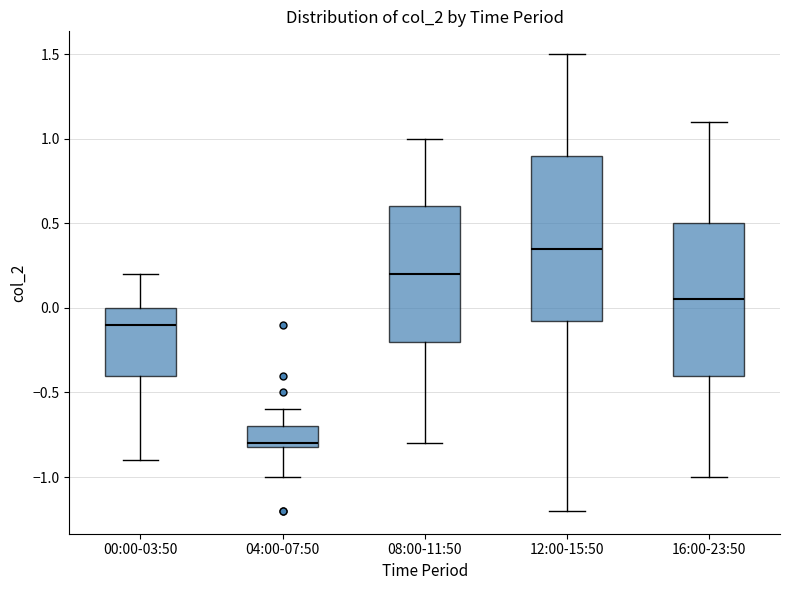

Which box is the tallest, from its lower edge to its upper edge?

12:00-15:50